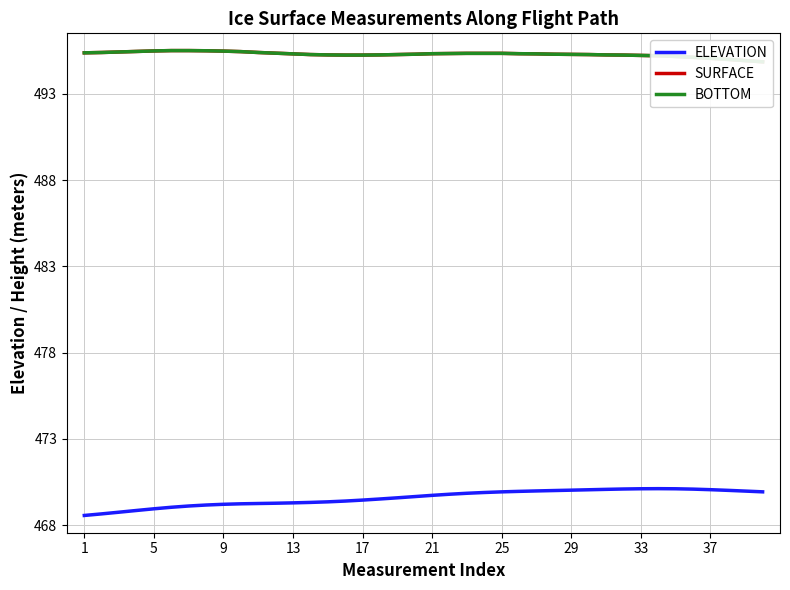

At how many categories does at least one series exceed 472?

40